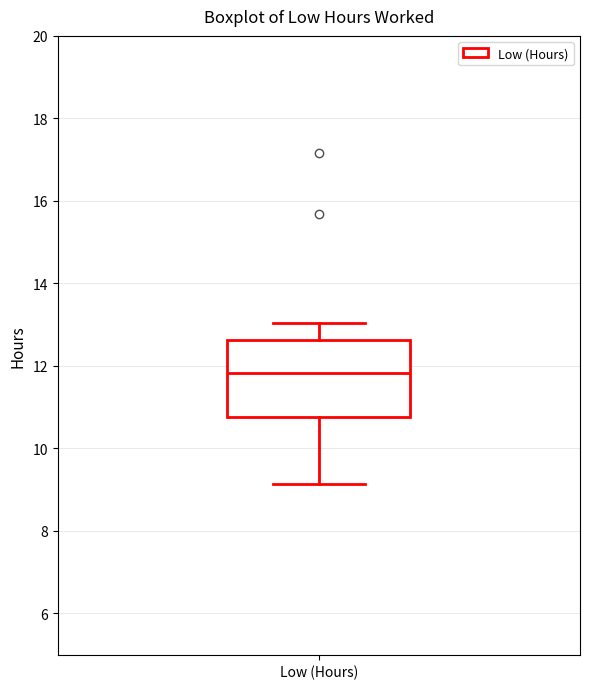

Where is the upper edge of the box for Low (Hours) on the y-axis? The values are not printed on the chart, so give them approximately, as read against the axis.

12.6